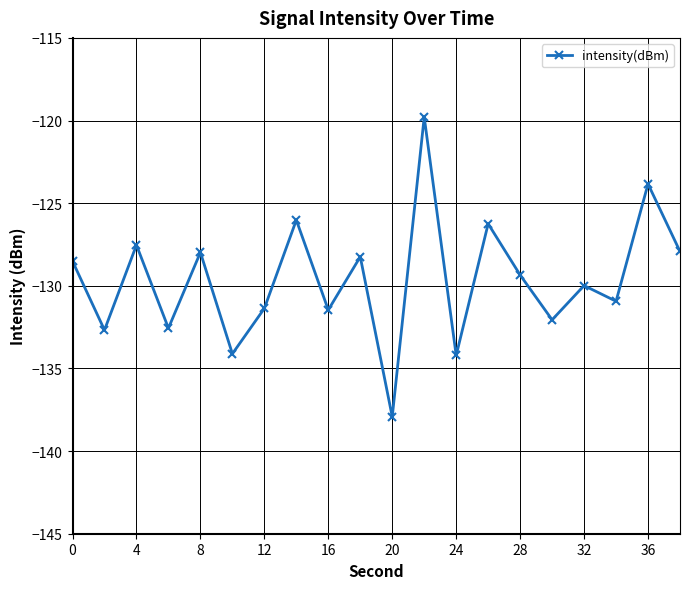

What is the maximum value shown in the chart?

-119.8